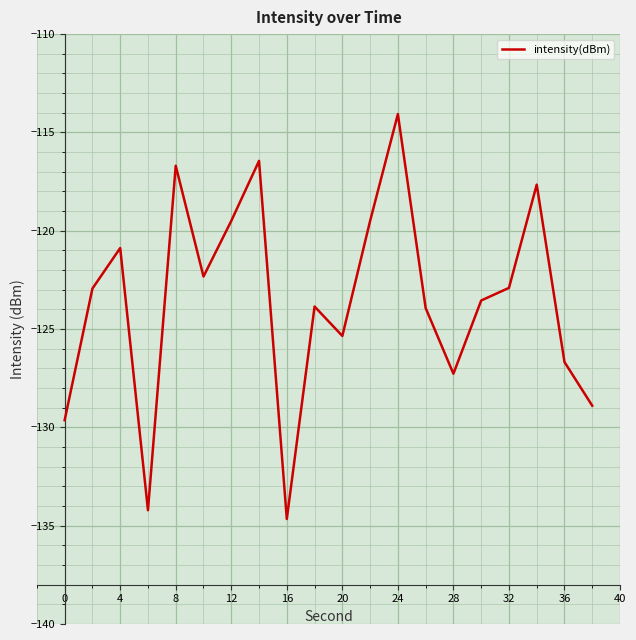

Reading left to right, transcribe all the data shown in this chart.

-129.6	-122.9	-120.9	-134.2	-116.7	-122.3	-119.5	-116.4	-134.7	-123.9	-125.4	-119.5	-114.1	-123.9	-127.3	-123.5	-122.9	-117.7	-126.7	-128.9